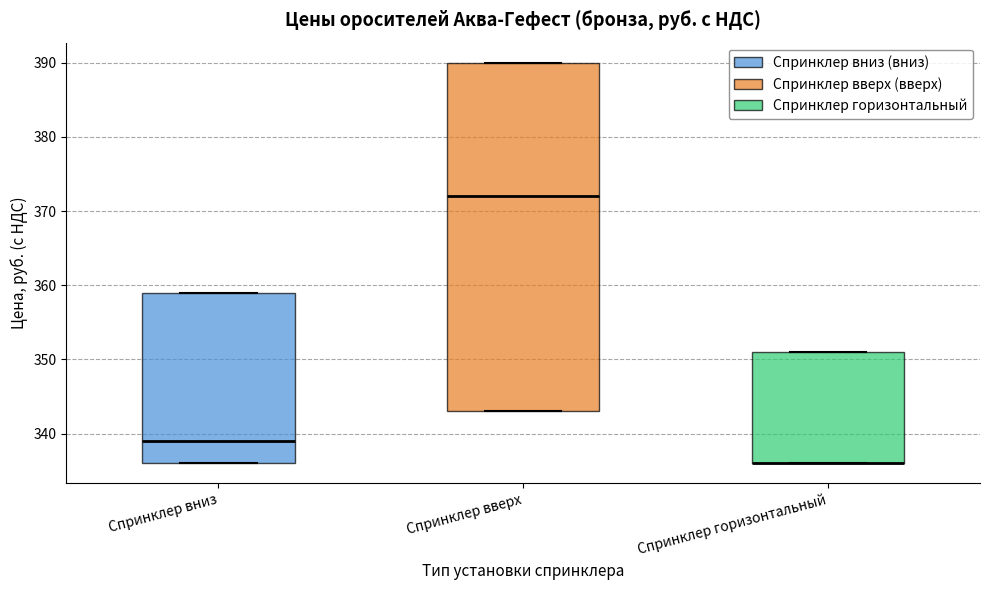

Reading left to right, read every box against the y-axis: the position of its median line, the range the box covers, and the ends of its whiskers. The values are not printed on the chart, so give them approximately, as read against the axis.

Спринклер вниз: median 339, box 336 to 359, whiskers 336 to 359
Спринклер вверх: median 372, box 343 to 390, whiskers 343 to 390
Спринклер горизонтальный: median 336 (drawn on the box's lower edge), box 336 to 351, whiskers 336 to 351